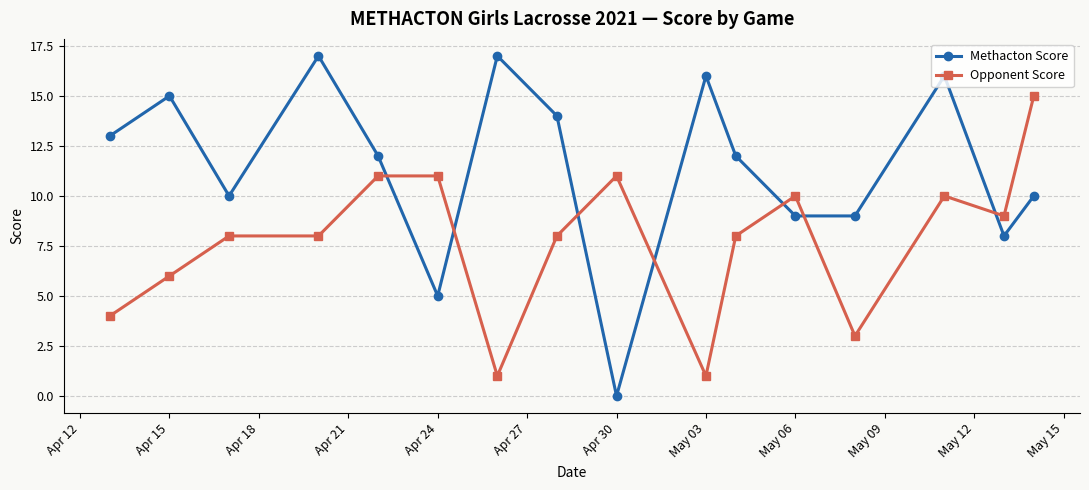

What is the difference between the second highest and minimum values in the Methacton Score series?

17